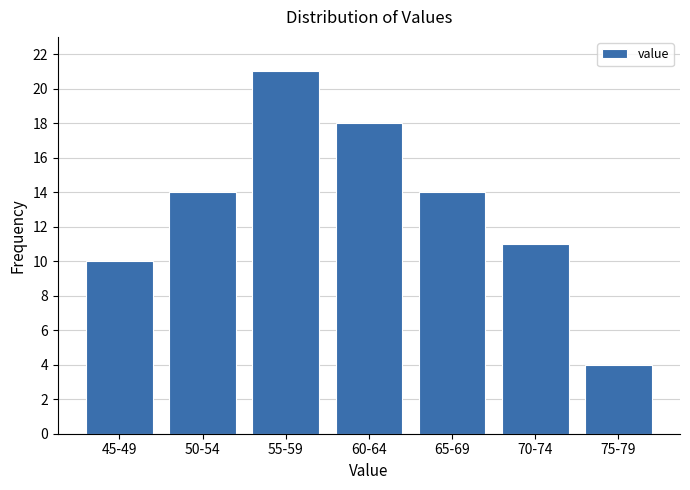

Reading left to right, what are all the values shown in this chart?

10	14	21	18	14	11	4